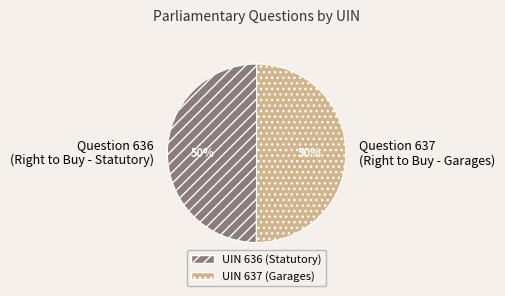

Count the number of slices in the pie.

2